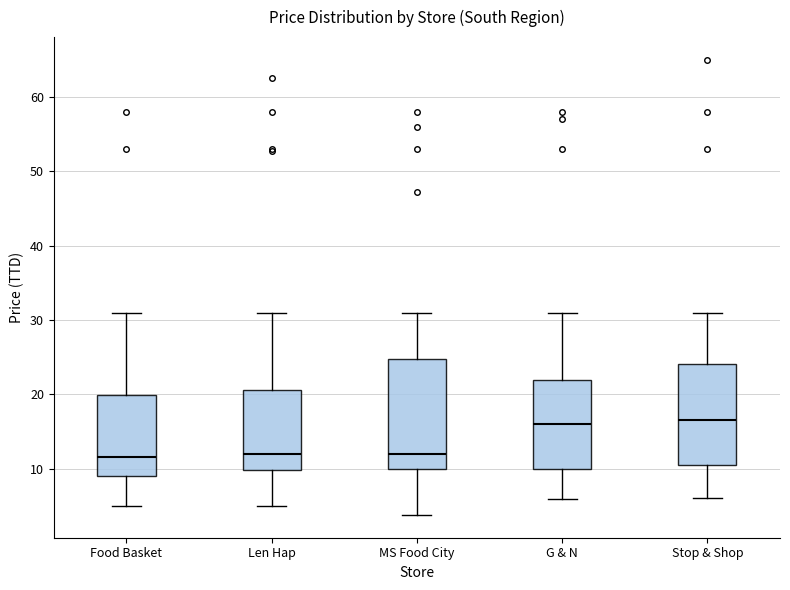

Comparing the boxes themselves (not the whiskers), which one is the tallest?

MS Food City